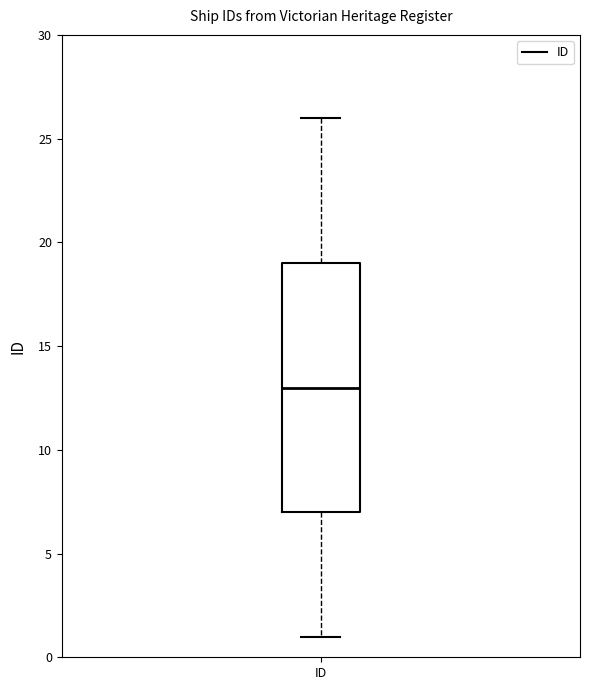

Read this box plot against the y-axis: the position of the median line, the range covered by the box, and the ends of both whiskers. The values are not printed on the chart, so give them approximately, as read against the axis.

median 13, box 7 to 19, whiskers 1 to 26